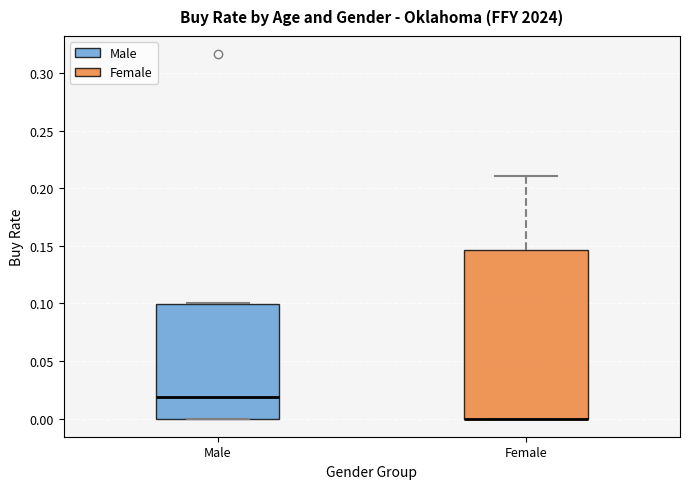

Where is the upper edge of the box for Female on the y-axis? The values are not printed on the chart, so give them approximately, as read against the axis.

0.145